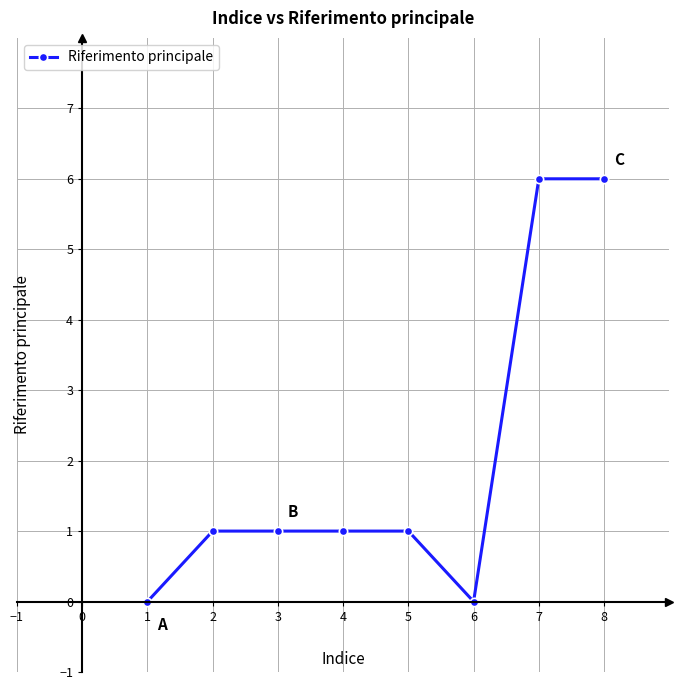

What is the value of the 2nd point from the left?

1